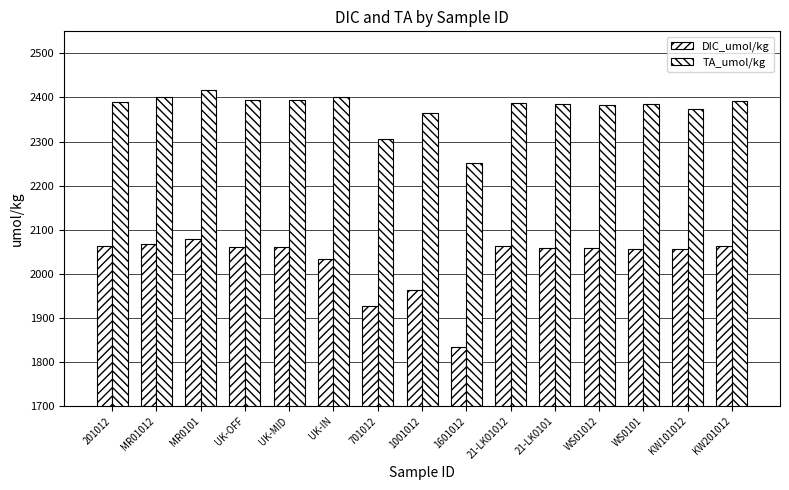

Is it true that TA_umol/kg equals 2384.4 at 21-LK0101?

True